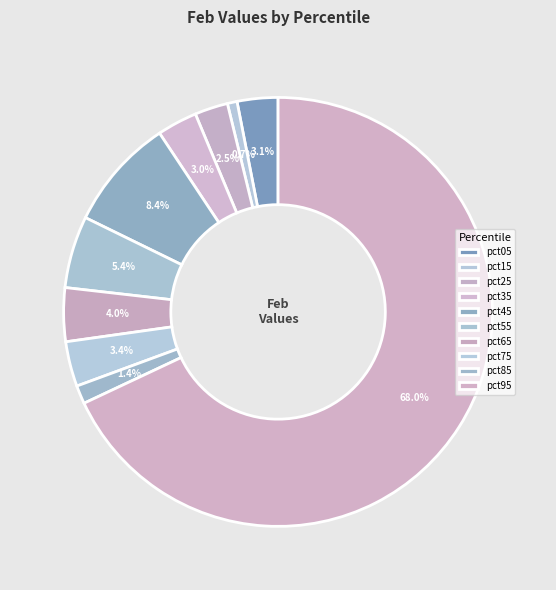

Count the number of slices in the pie.

10